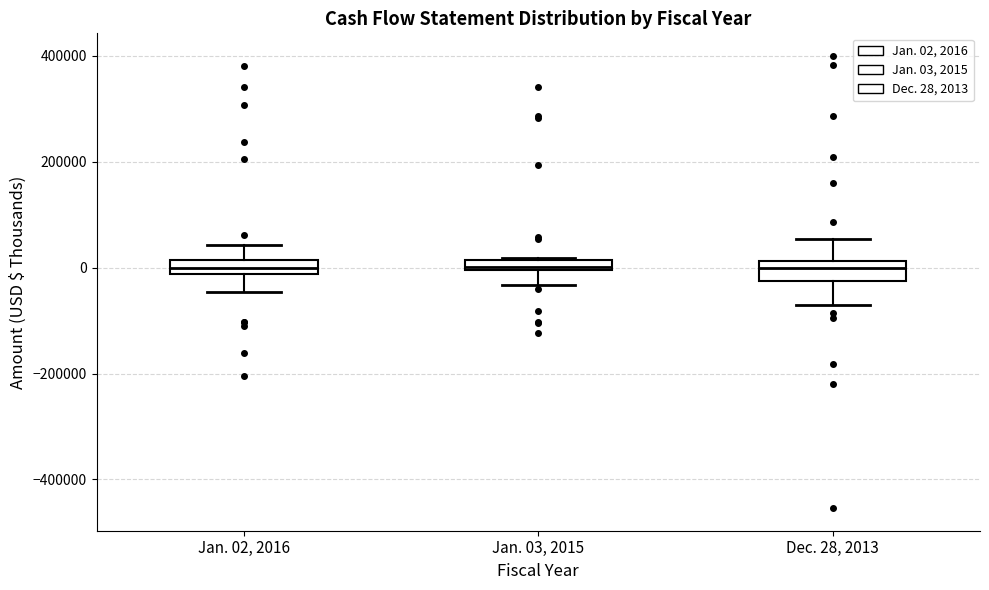

Where does the lower whisker of the box for Jan. 02, 2016 end on the y-axis? The values are not printed on the chart, so give them approximately, as read against the axis.

-40000